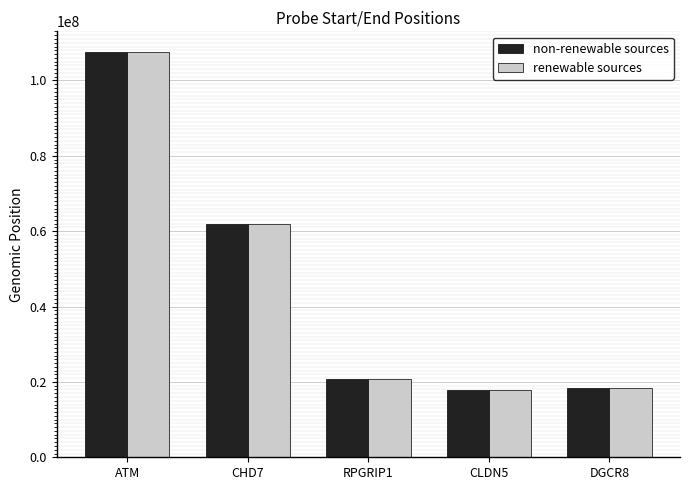

Reading left to right, list all the values displayed in this chart.

non-renewable sources: ATM=107648795	CHD7=61912120	RPGRIP1=20889177	CLDN5=17891388	DGCR8=18477911
renewable sources: ATM=107648710	CHD7=61912047	RPGRIP1=20889107	CLDN5=17891319	DGCR8=18477850